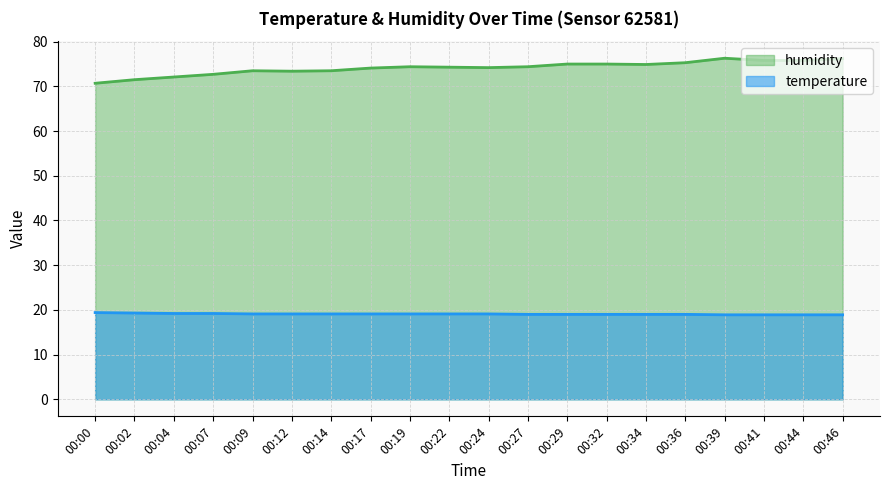

What is the approximate value of humidity at 00:34?

74.9